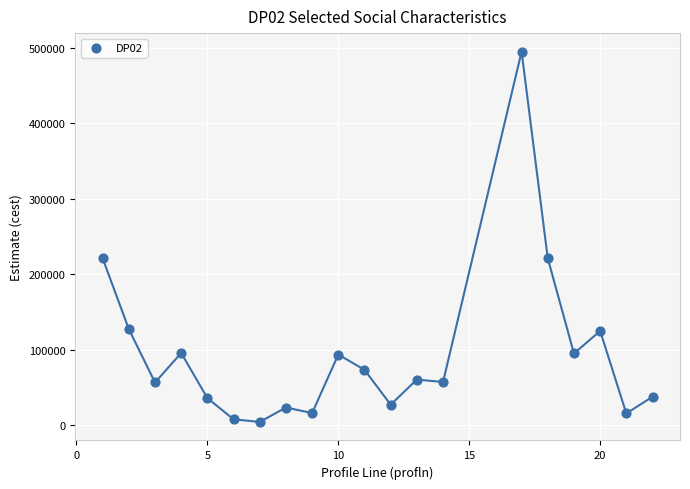

What is the range of X values (max minus min)?

21